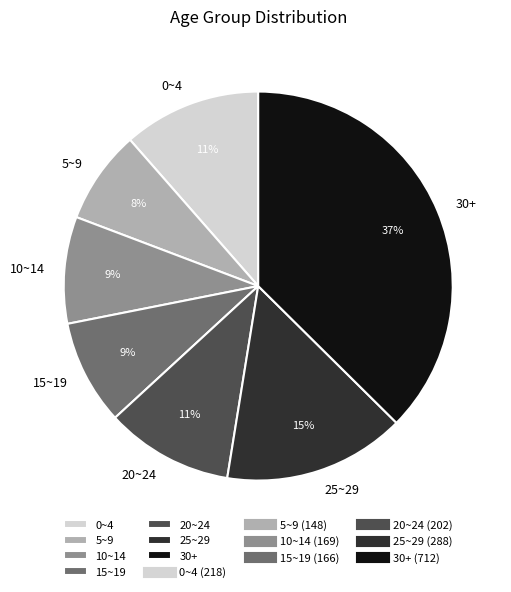

To the nearest percent, what is the combined percentage of 25~29 and 10~14?

24%